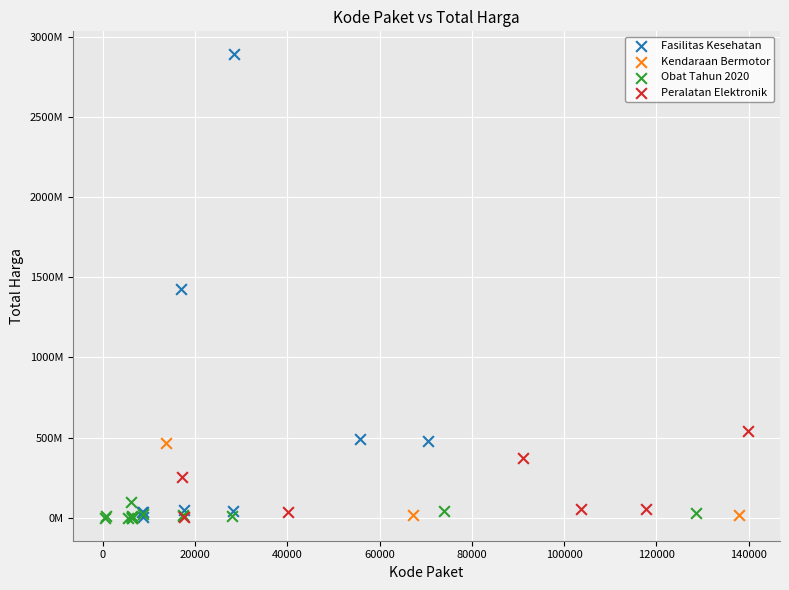

Which series has the widest spread of Y values?

Fasilitas Kesehatan